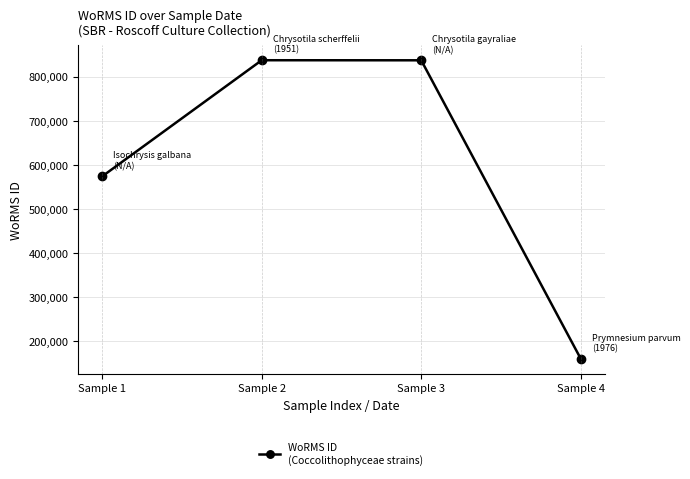

Does the chart display data point markers on the line(s)?

Yes